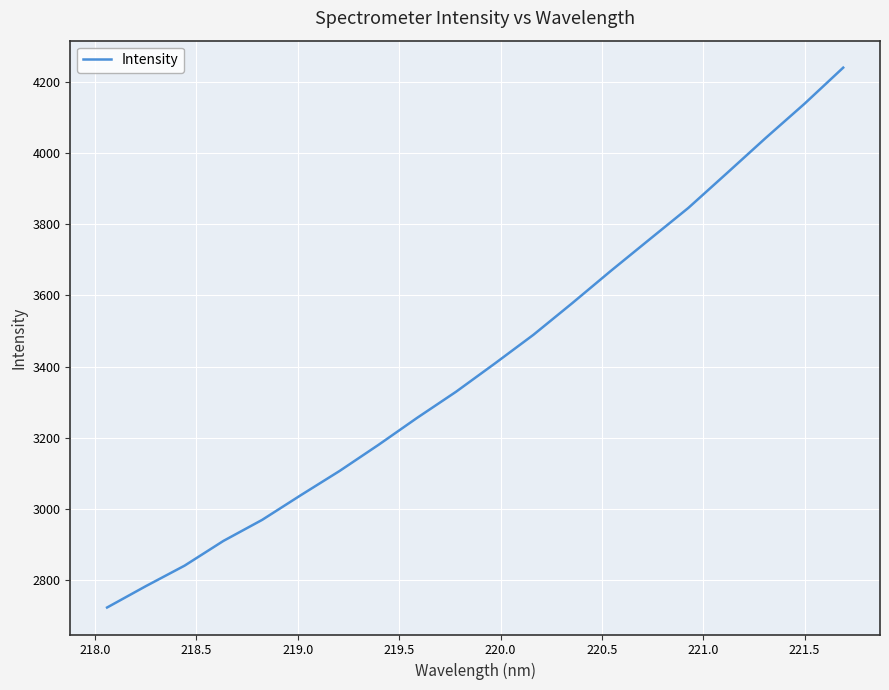

What is the difference between the maximum and minimum values?

1517.5